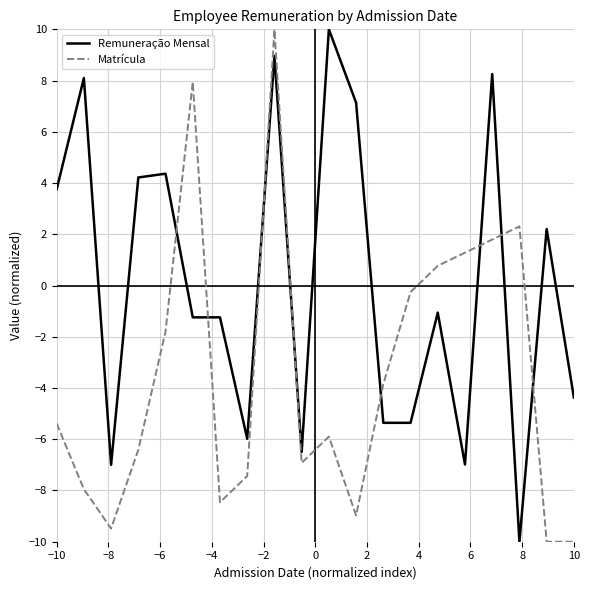

List the series in order of their overall mean, lowest first.

Matrícula, Remuneração Mensal